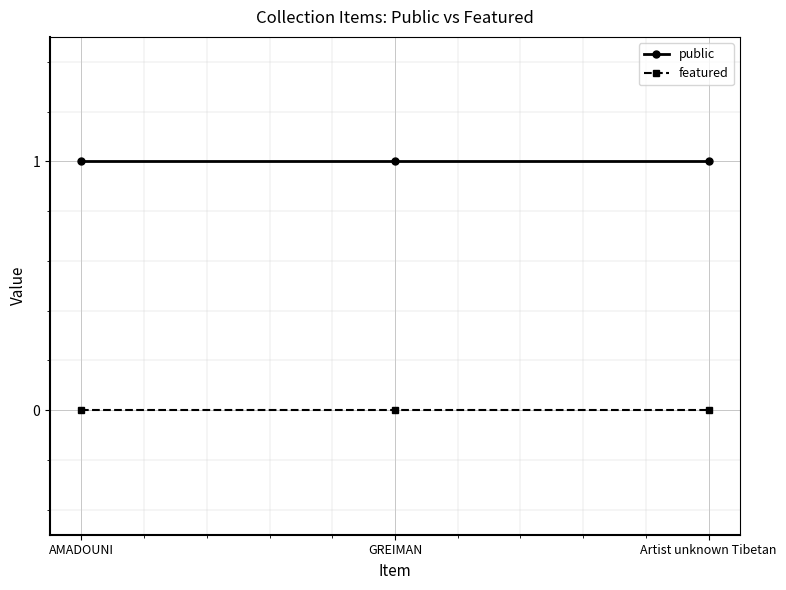

Reading right to left, what are all the values shown in this chart?

public: 1	1	1
featured: 0	0	0